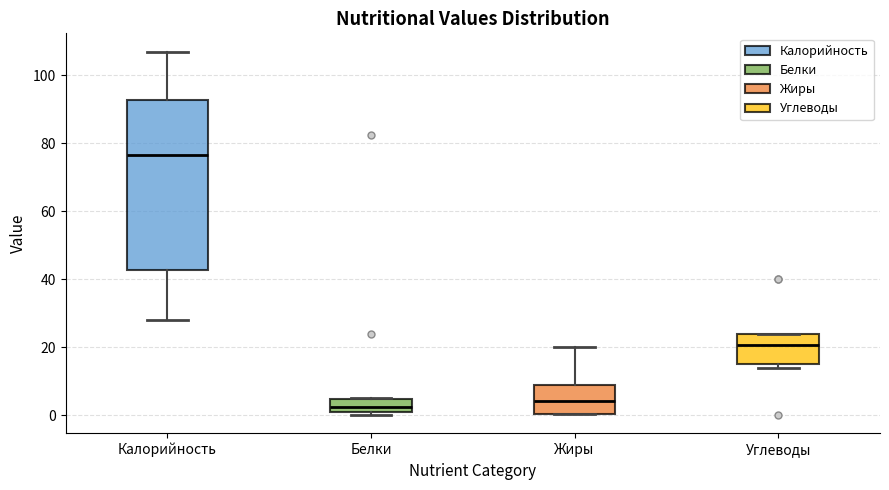

Reading left to right, transcribe this box plot: for each box, give where its median line is, the range the box spans, and where its two whiskers end, as read against the y-axis. The values are not printed on the chart, so give them approximately, as read against the axis.

Калорийность: median 76, box 42 to 92, whiskers 28 to 108
Белки: median 2, box 0 to 4, whiskers 0 (just below the box's lower edge) to 6
Жиры: median 4, box 0 to 8, whiskers 0 to 20
Углеводы: median 20, box 16 to 24, whiskers 14 to 24